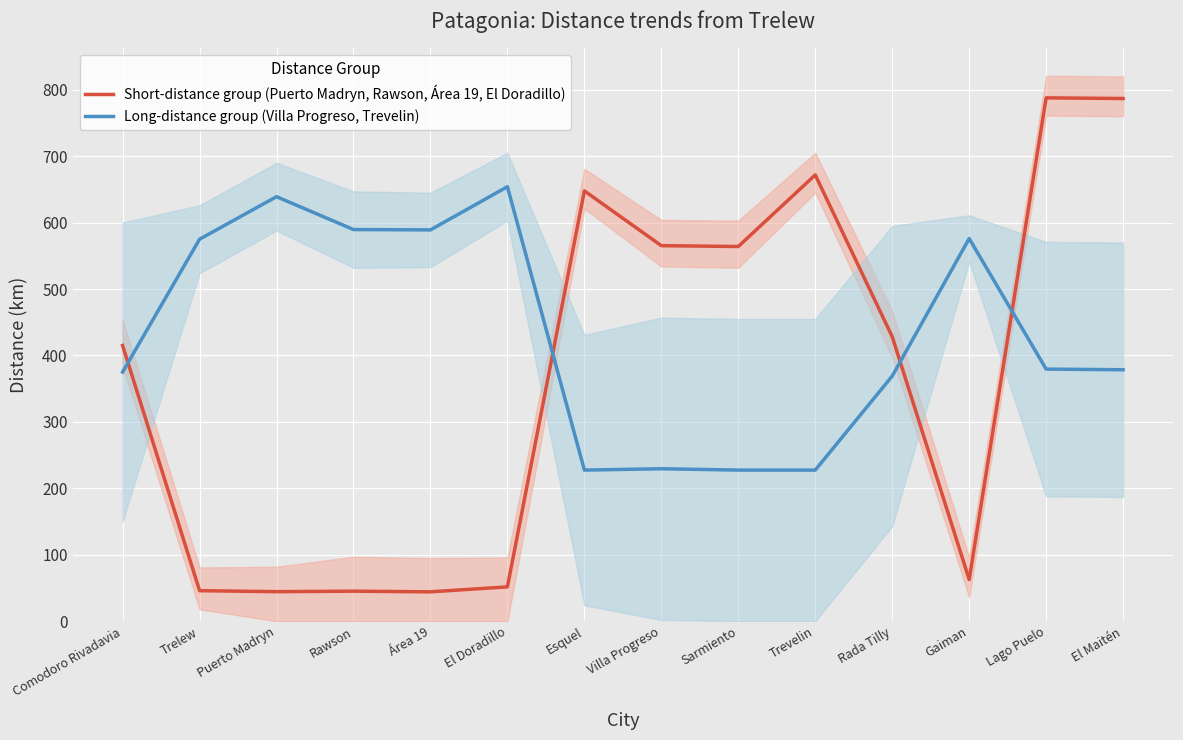

Reading left to right, what are all the values shown in this chart?

Short-distance group (Puerto Madryn, Rawson, Área 19, El Doradillo): 415.0	46.0	44.5	45.2	44.2	51.8	647.8	565.2	564.0	671.8	428.2	62.8	787.8	786.8
Long-distance group (Villa Progreso, Trevelin): 375.0	575.0	639.0	589.5	589.0	654.0	227.5	229.5	227.5	227.5	369.0	576.0	379.5	378.5